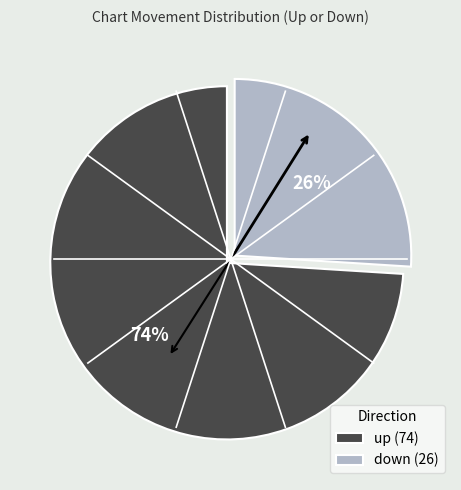

Is the sum of down (26) and up (74) greater than half?

Yes